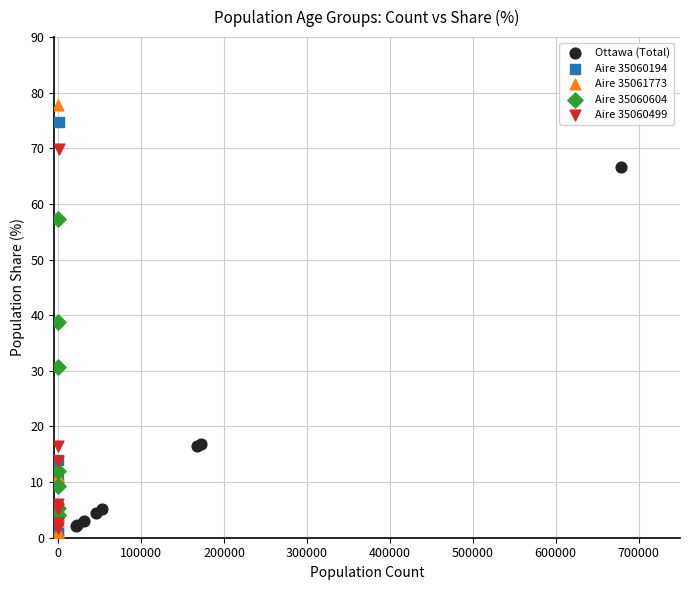

Which series has the largest Y range (max minus min)?

Aire 35061773